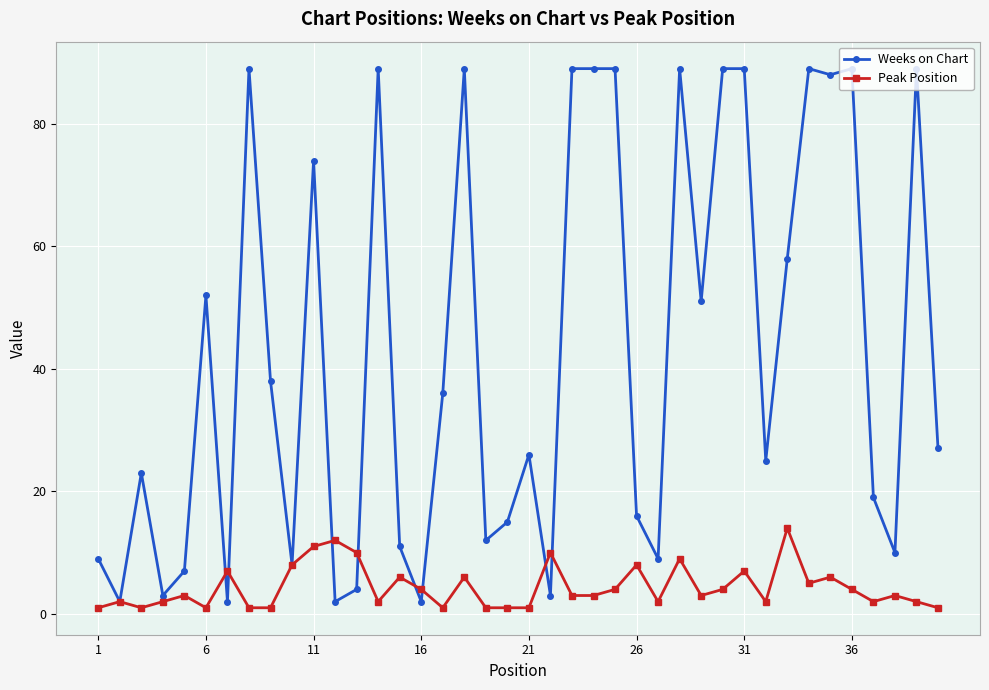

True or false: Peak Position has more than 2 points higher than both neighbors.

True